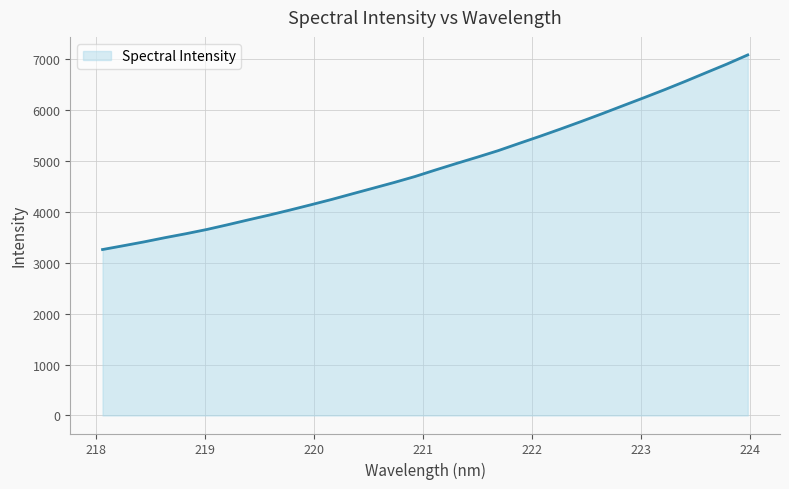

What is the minimum value shown in the chart?

3261.6